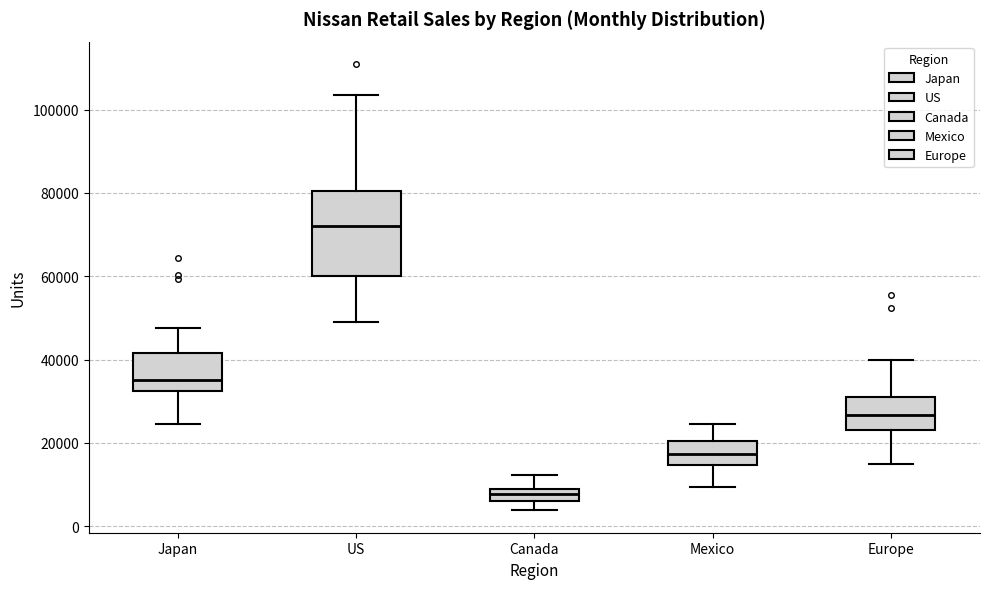

Which box has the lowest median line?

Canada